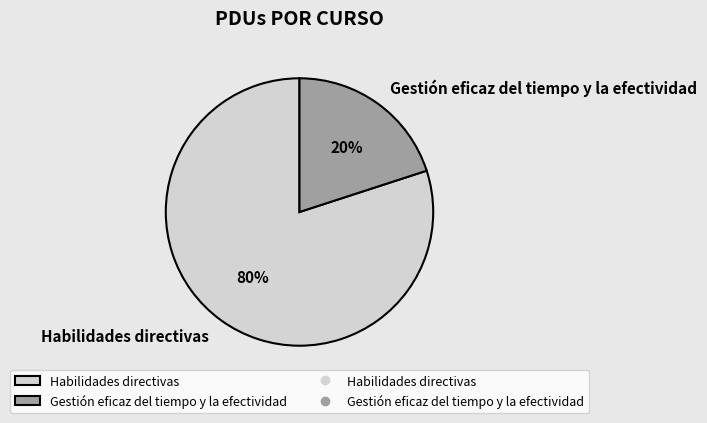

Which category accounts for the majority?

Habilidades directivas